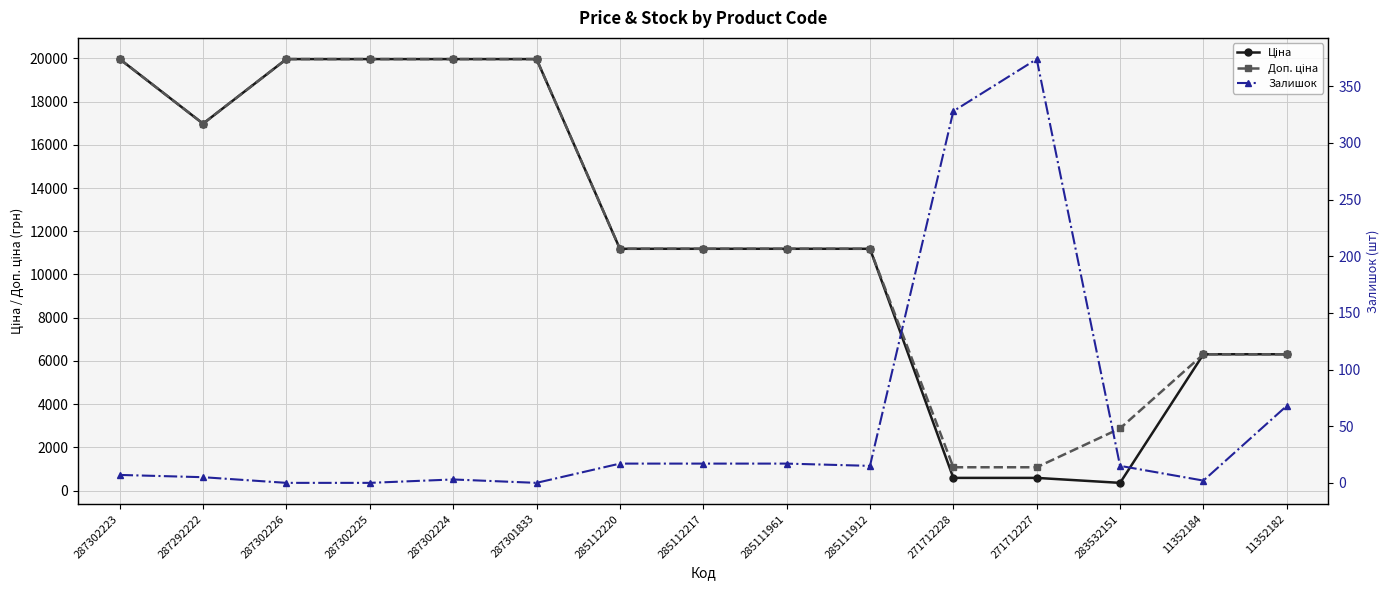

What is the sum of the Залишок values at 283532151 and 287302226?

15.0